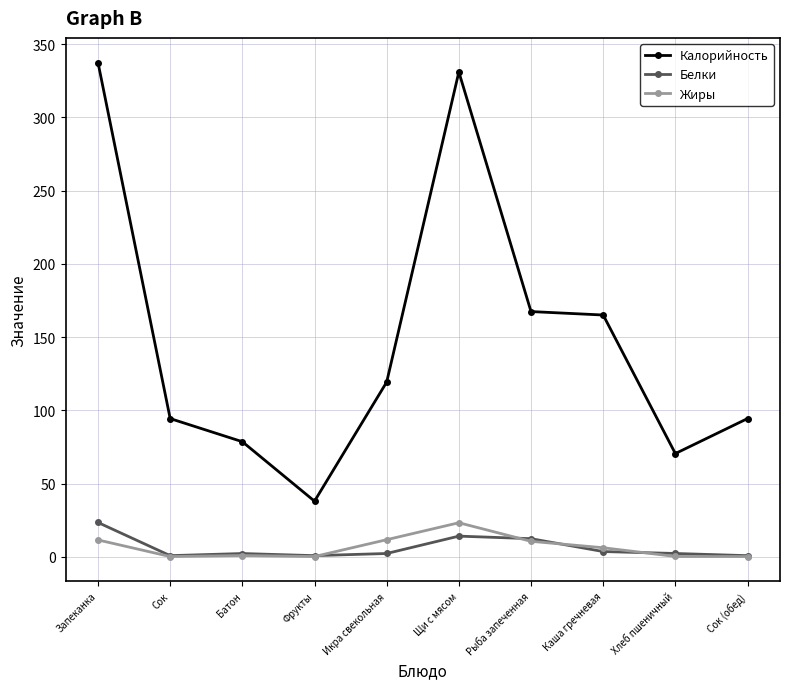

Which series has the largest total across all categories?

Калорийность